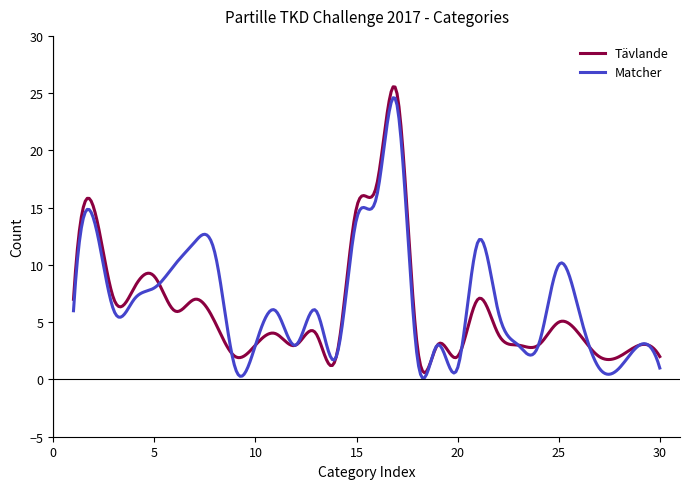

What is the maximum value shown in the chart?

25.6